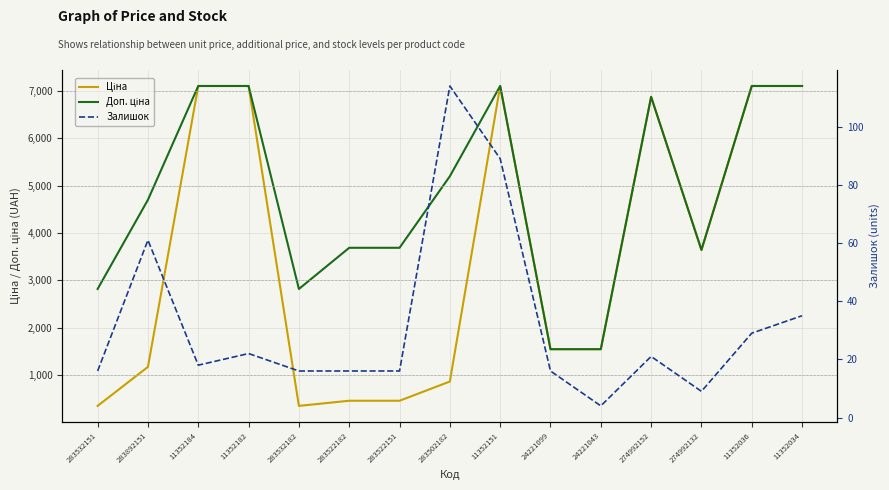

How many values in the Доп. ціна series are below 4698?

7